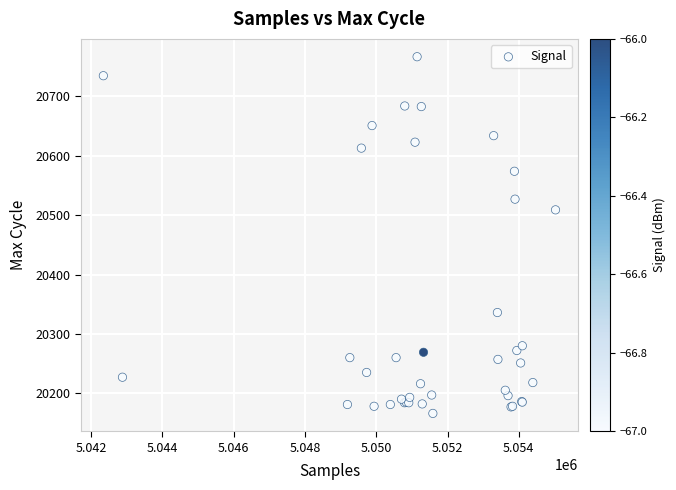

What Y value in the scatter plot is closest to 20466?

20509